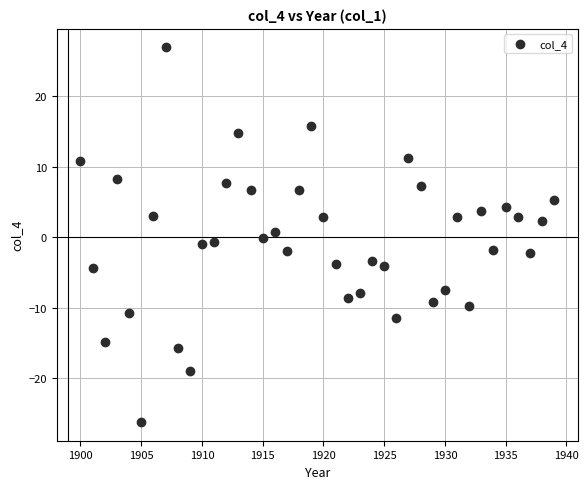

What is the range of X values (max minus min)?

39.0